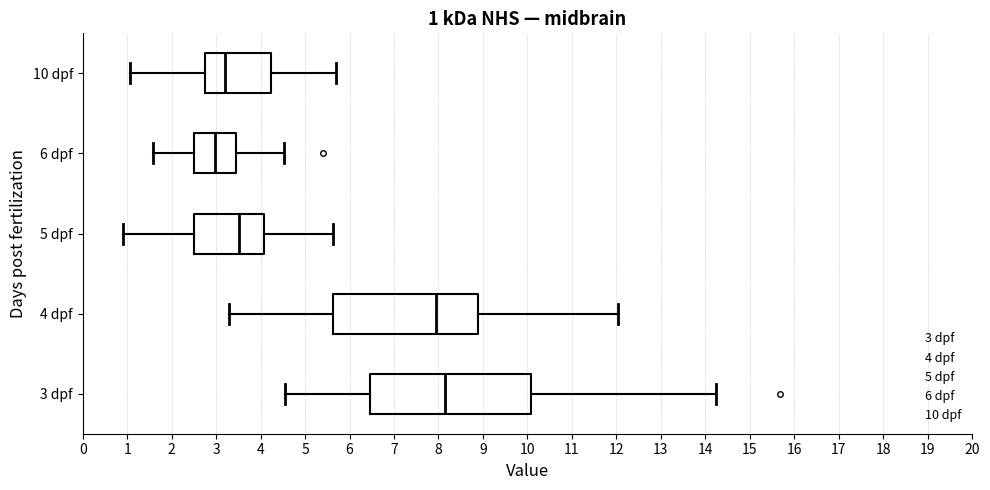

Which box's median line is the furthest to the right?

3 dpf